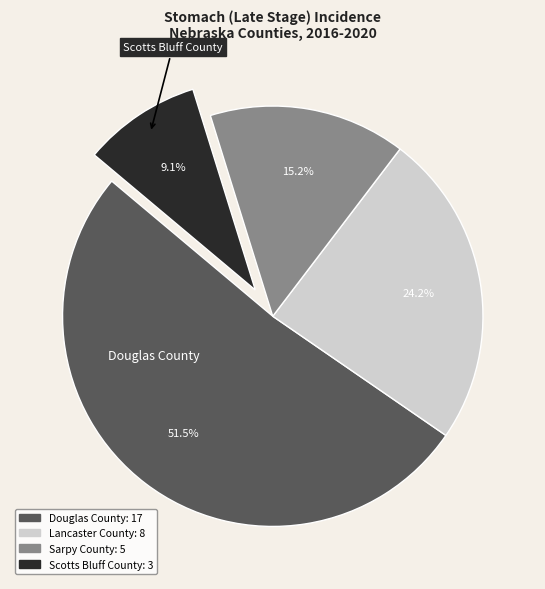

Which slice represents more than half of the pie?

Douglas County